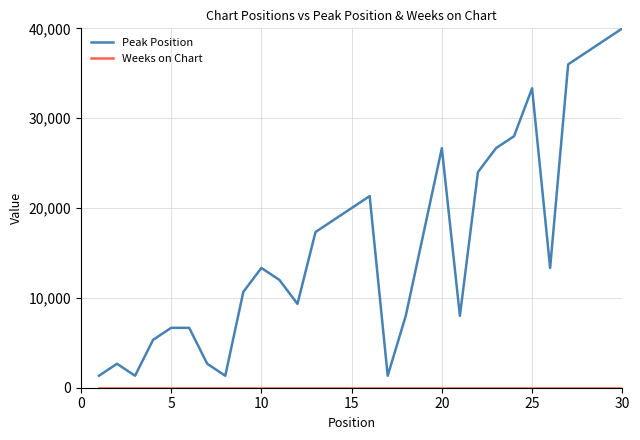

What is the maximum value shown in the chart?

39990